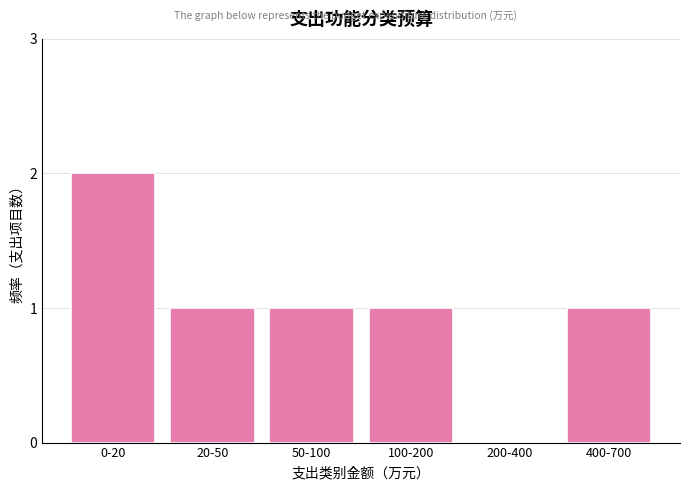

Reading right to left, list all the values displayed in this chart.

400-700=1	200-400=0	100-200=1	50-100=1	20-50=1	0-20=2